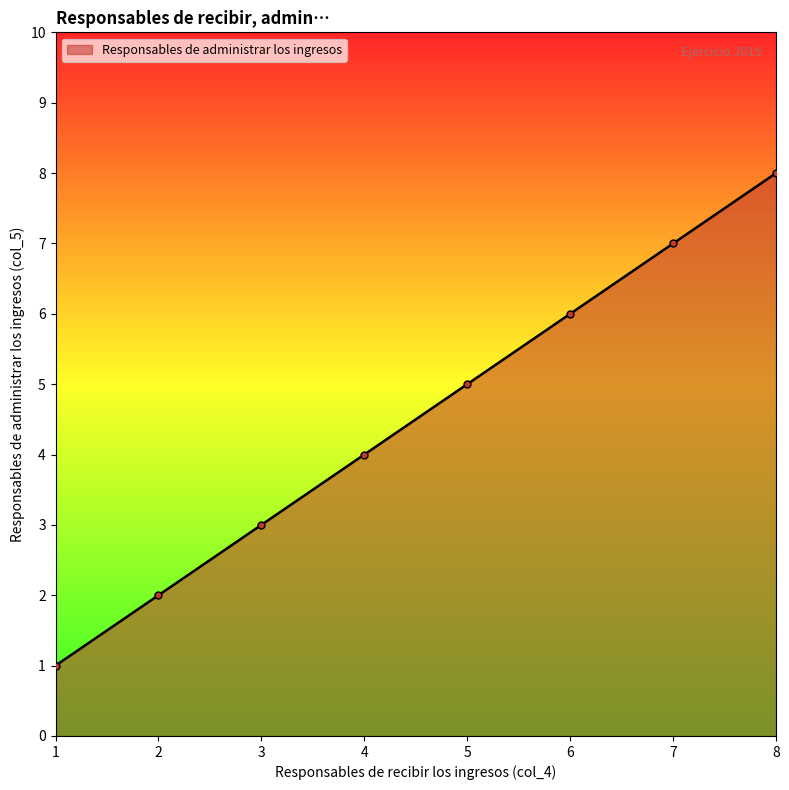

What is the value of the 7th point from the left?

7